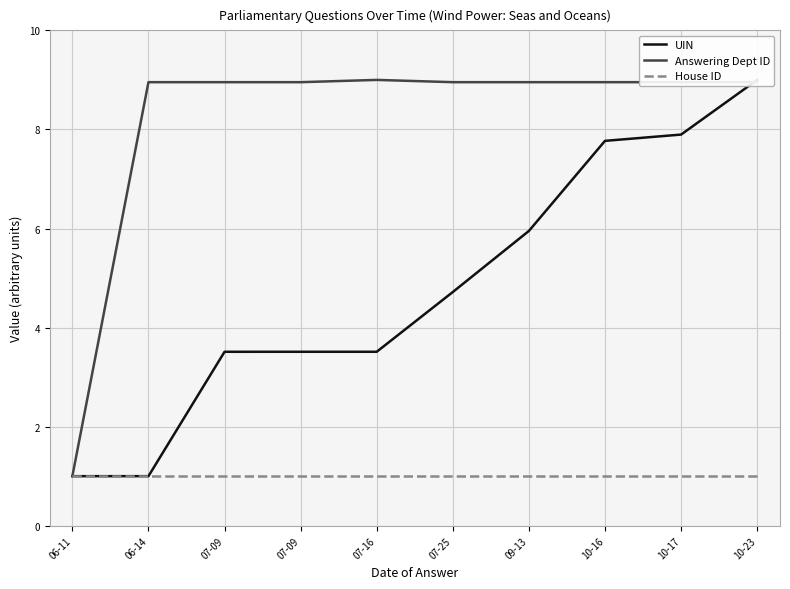

At 06-14, list the series in order from smallest to largest.

House ID, UIN, Answering Dept ID